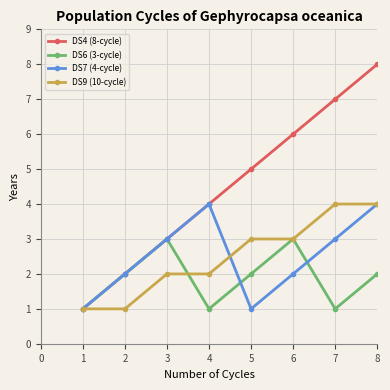

List the labels in order of DS4 (8-cycle) value, smallest first.

1, 2, 3, 4, 5, 6, 7, 8